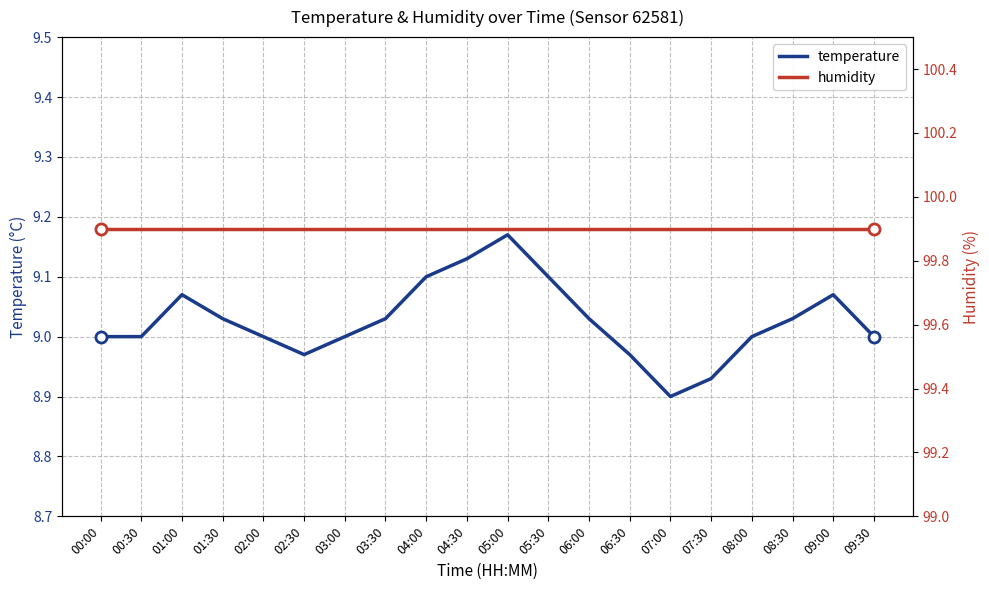

Which label corresponds to the largest value in the chart?

00:00